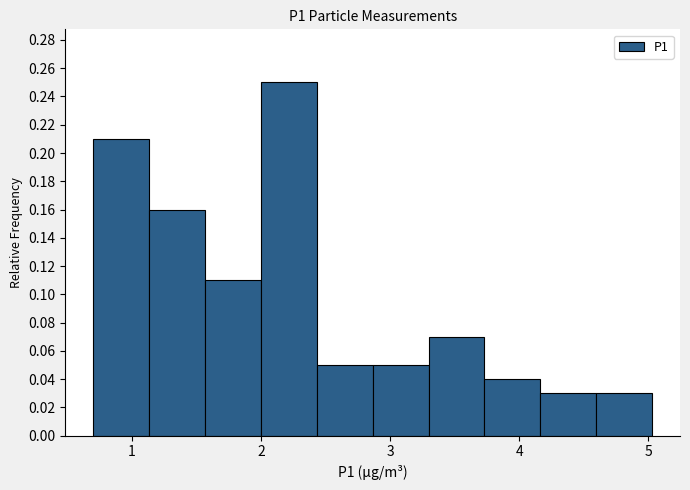

Reading left to right, transcribe this chart: for each bar, give the range it covers on the x-axis and its height. Neither the bar edges nor the heights are printed on the chart, so give them approximately, as read against the axes.

0.7 to 1.1: 0.21
1.1 to 1.6: 0.16
1.6 to 2.0: 0.11
2.0 to 2.4: 0.25
2.4 to 2.9: 0.05
2.9 to 3.3: 0.05
3.3 to 3.7: 0.07
3.7 to 4.2: 0.04
4.2 to 4.6: 0.03
4.6 to 5.0: 0.03